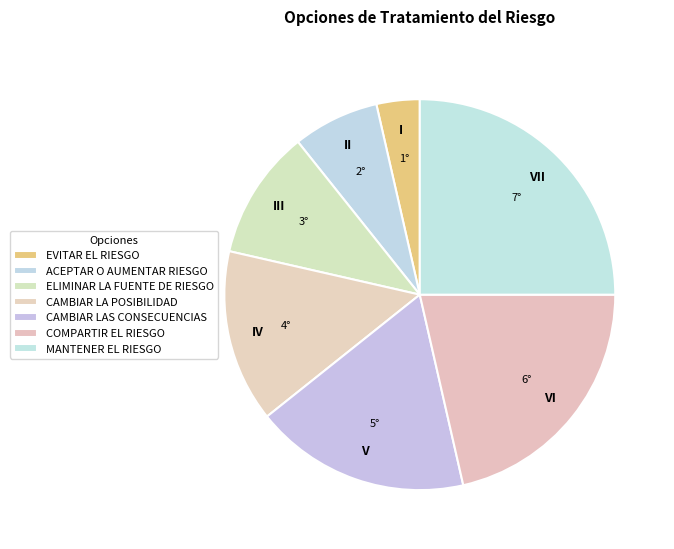

What is the change in value from ACEPTAR O AUMENTAR RIESGO to CAMBIAR LA POSIBILIDAD?

+2